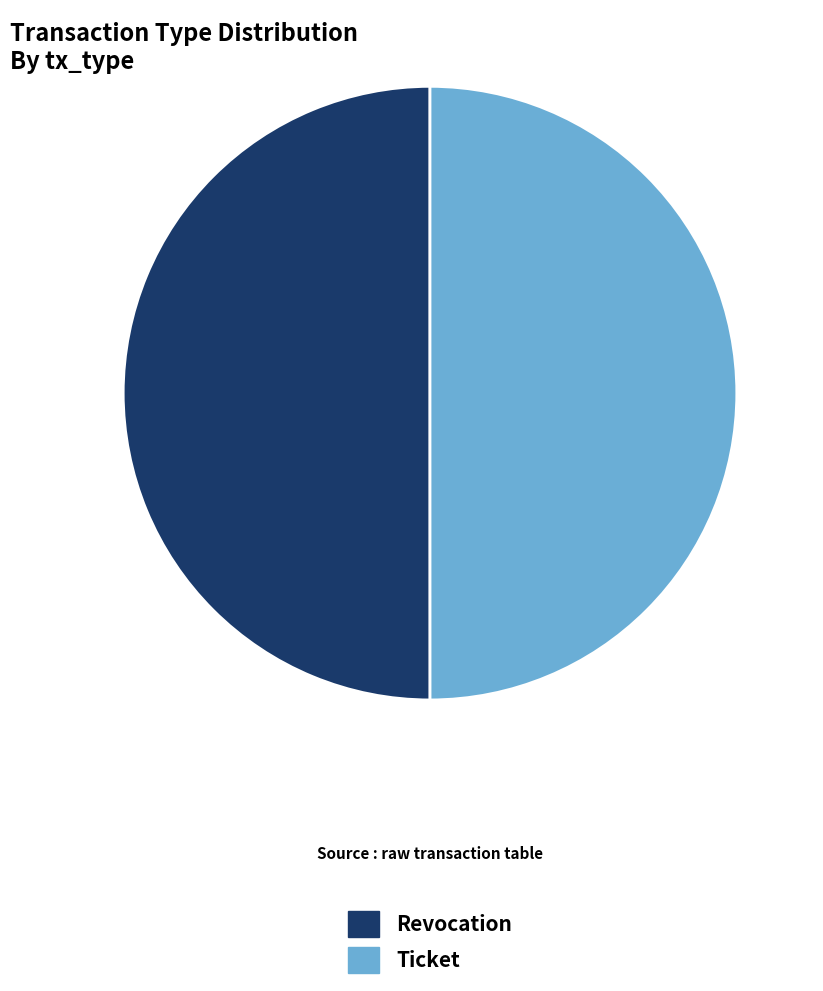

True or false: Ticket accounts for 43% of the total.

False